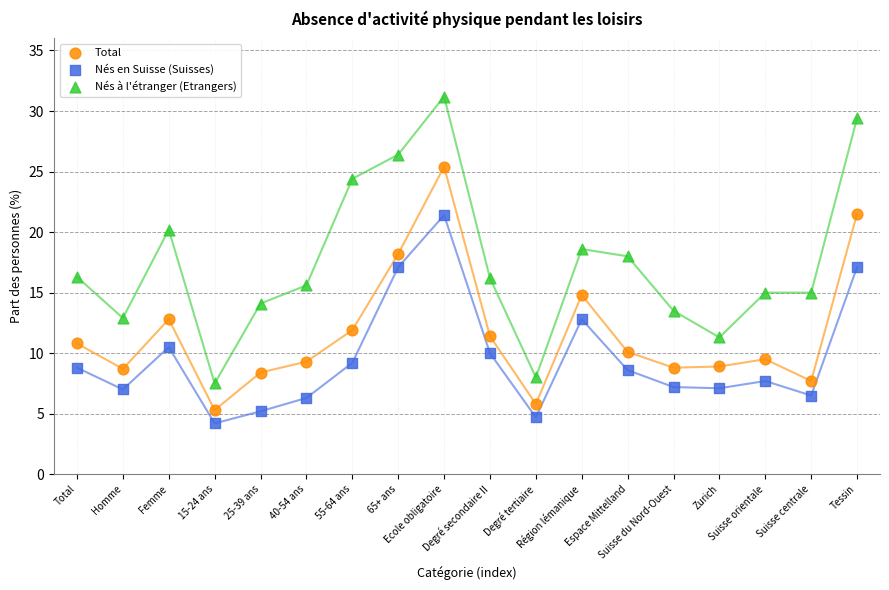

In the Nés à l'étranger (Etrangers) series, what Y value is closest to 19?

18.6